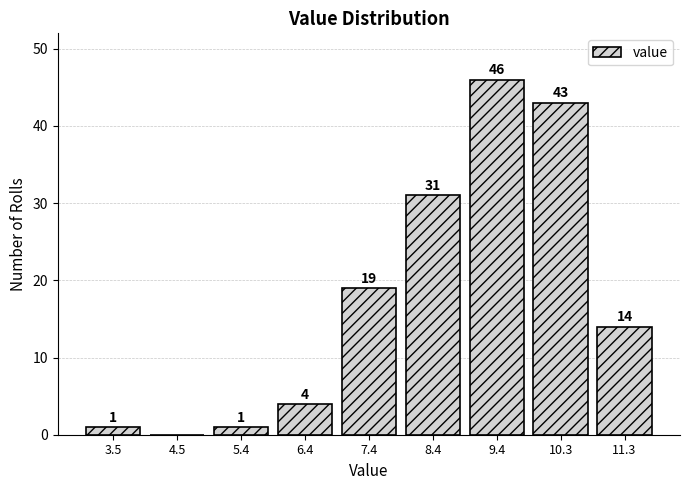

Which range on the x-axis has the tallest bar?

8.9 to 9.8